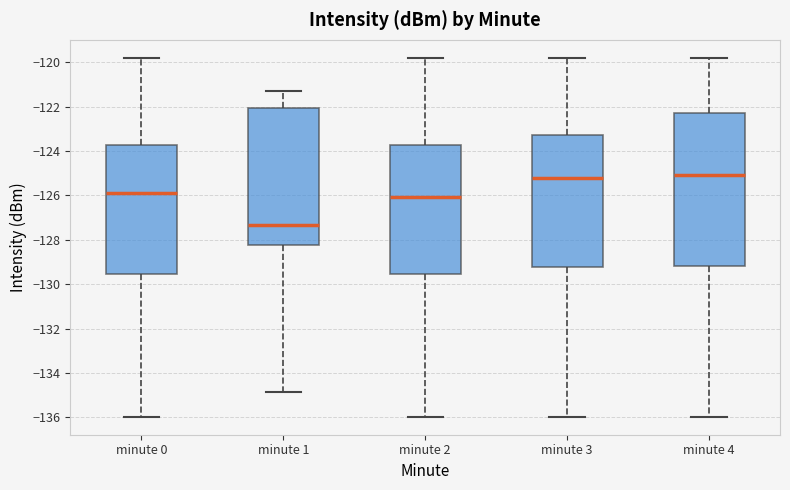

Which box is the tallest, from its lower edge to its upper edge?

minute 4